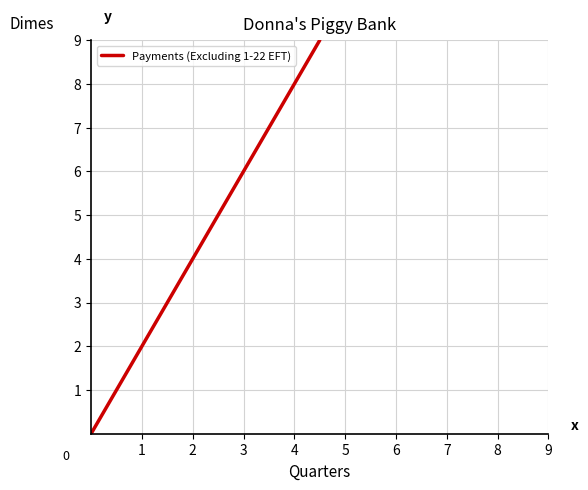

What is the greatest value displayed?

9